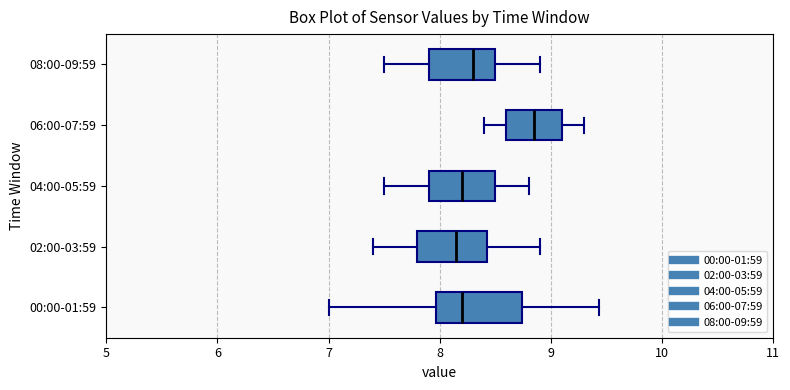

Where does the right whisker of the box for 06:00-07:59 end on the x-axis? The values are not printed on the chart, so give them approximately, as read against the axis.

9.3